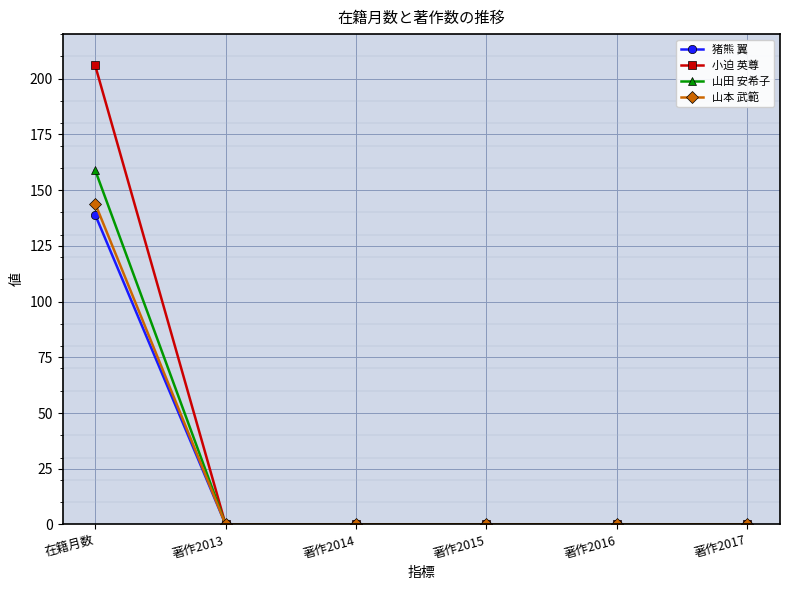

What is the label of the 3rd point from the left?

著作2014